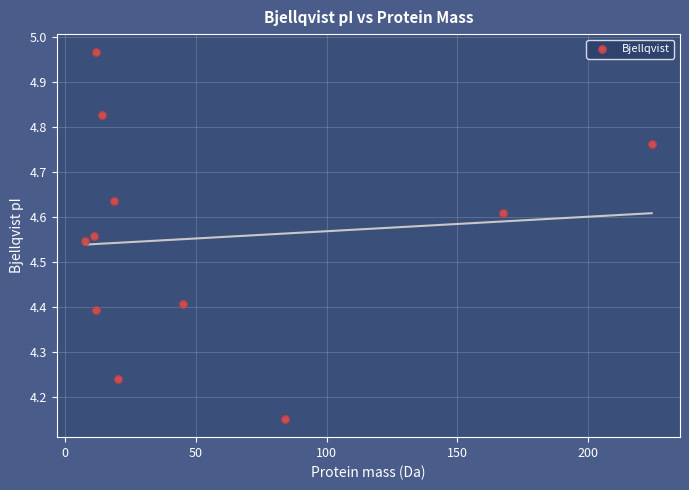

What is the range of Y values (max minus min)?

0.8